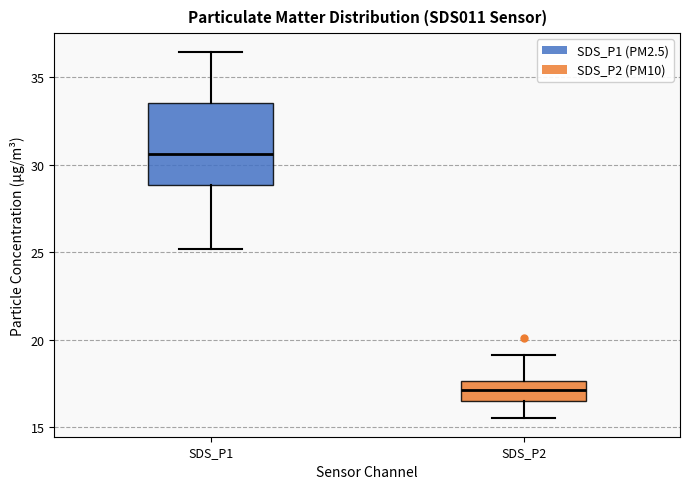

Reading left to right, read every box against the y-axis: the position of its median line, the range the box covers, and the ends of its whiskers. The values are not printed on the chart, so give them approximately, as read against the axis.

SDS_P1: median 30.5, box 29.0 to 33.5, whiskers 25.0 to 36.5
SDS_P2: median 17.0, box 16.5 to 17.5, whiskers 15.5 to 19.0